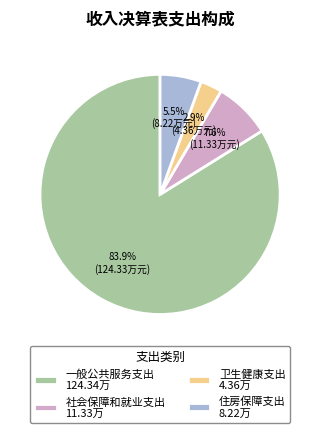

Is it true that 一般公共服务支出 is 84% of the pie?

True